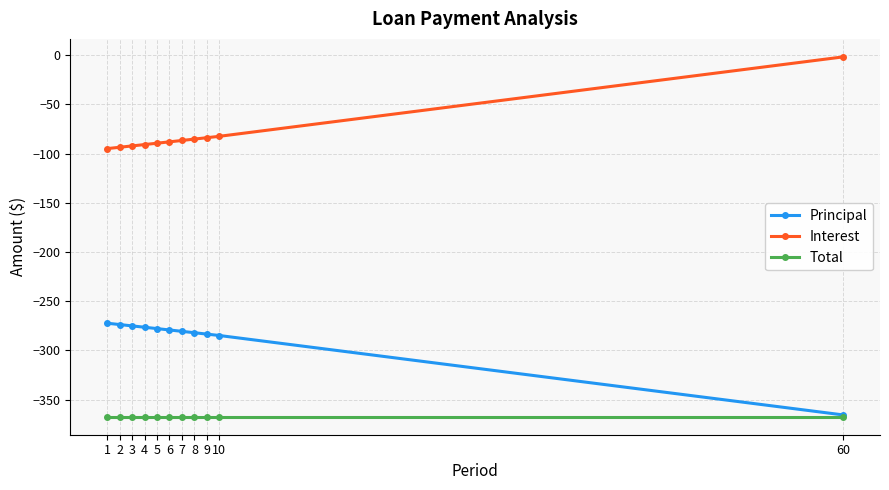

True or false: Principal and Interest intersect in this chart.

False